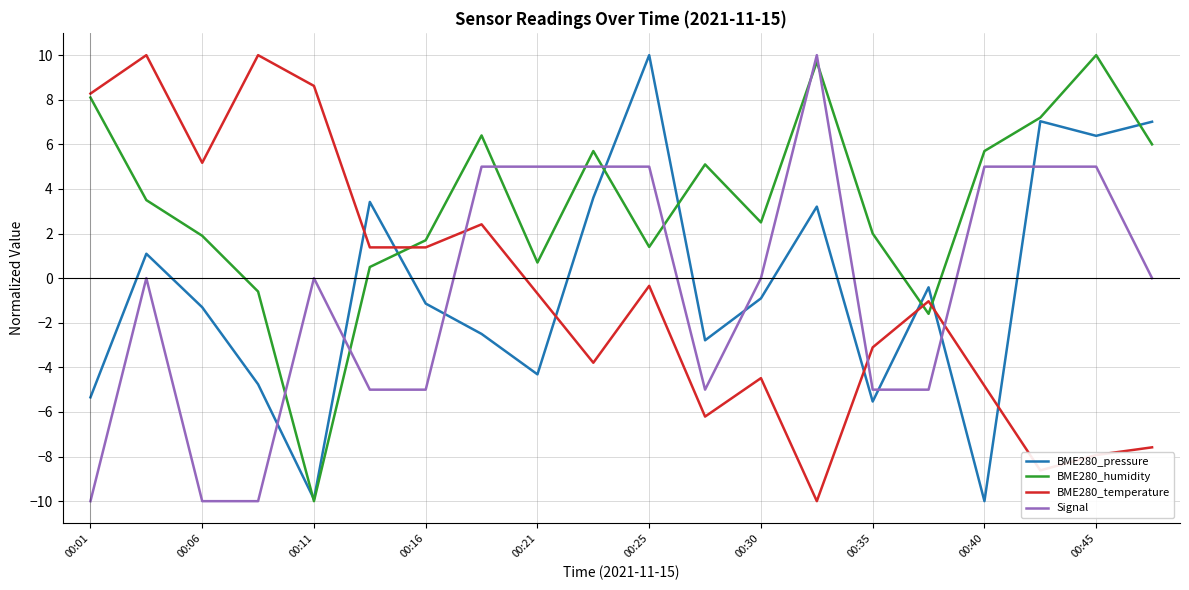

True or false: Signal and BME280_pressure cross at least once.

True